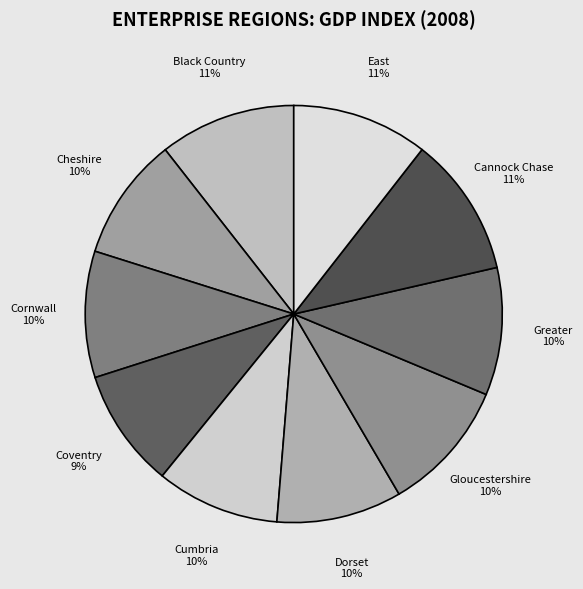

To the nearest percent, what is the difference between the largest and smallest slice percentages?

2%